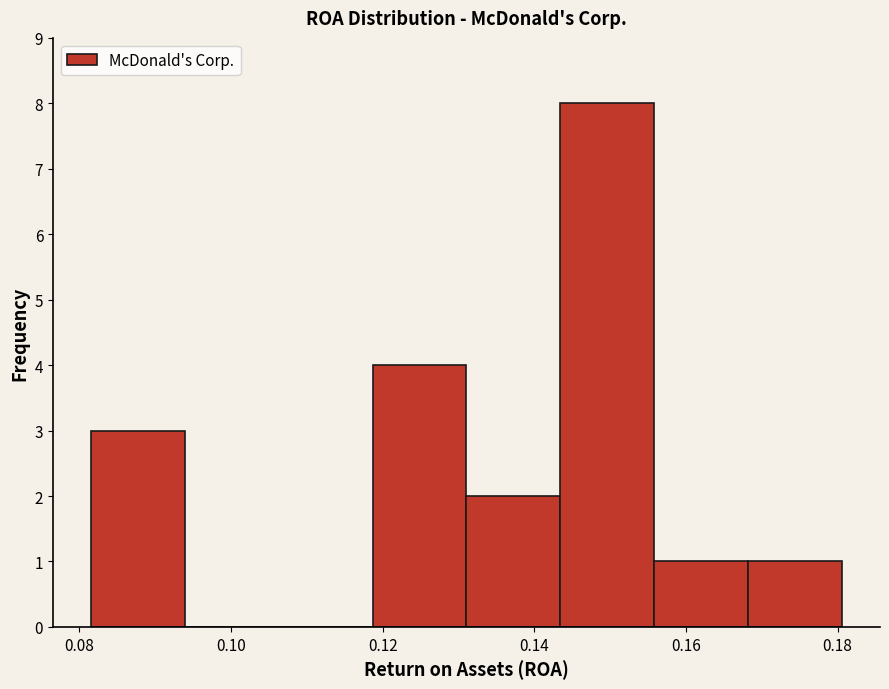

Reading left to right, transcribe this chart: for each bar, give the range it covers on the x-axis and its height. Neither the bar edges nor the heights are printed on the chart, so give them approximately, as read against the axes.

0.082 to 0.094: 3
0.094 to 0.106: 0
0.106 to 0.118: 0
0.118 to 0.132: 4
0.132 to 0.144: 2
0.144 to 0.156: 8
0.156 to 0.168: 1
0.168 to 0.180: 1